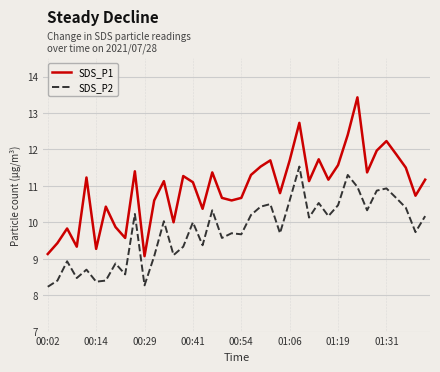

Which series has the widest spread of values?

SDS_P1